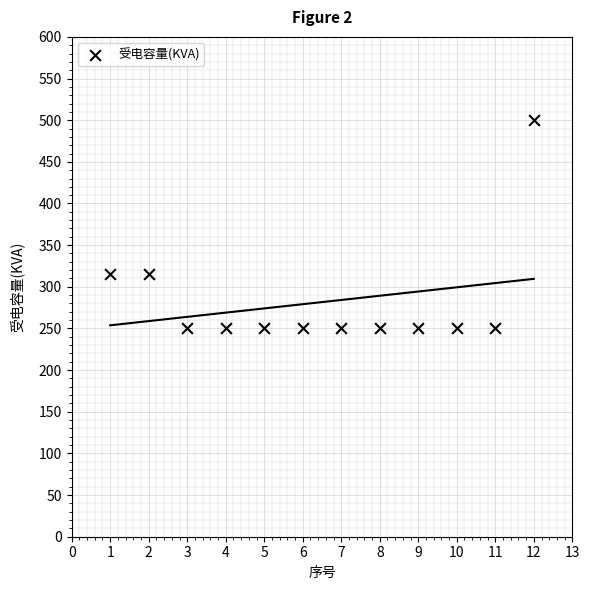

What is the average X value?

6